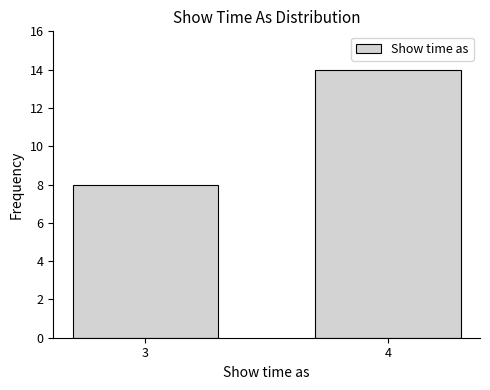

Reading left to right, transcribe all the data shown in this chart.

3=8	4=14